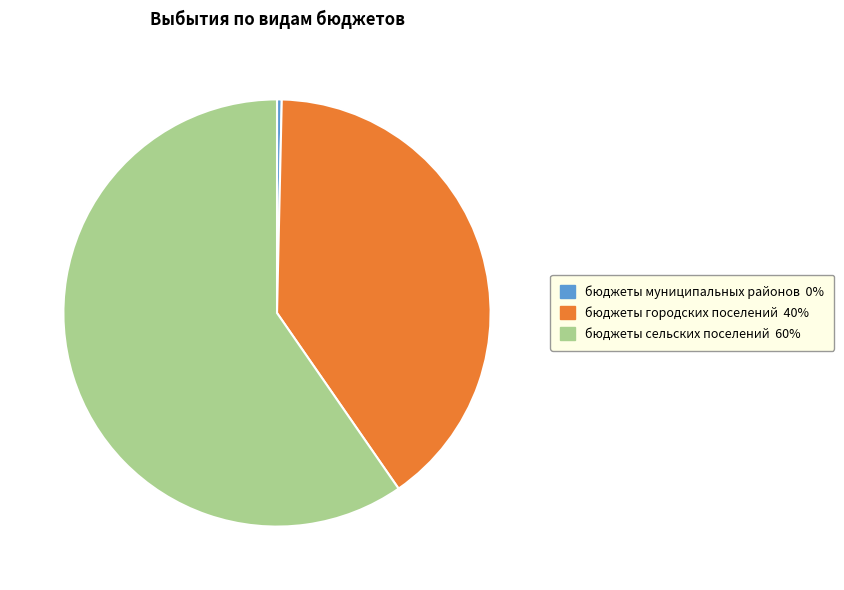

How many segments does this pie chart have?

3